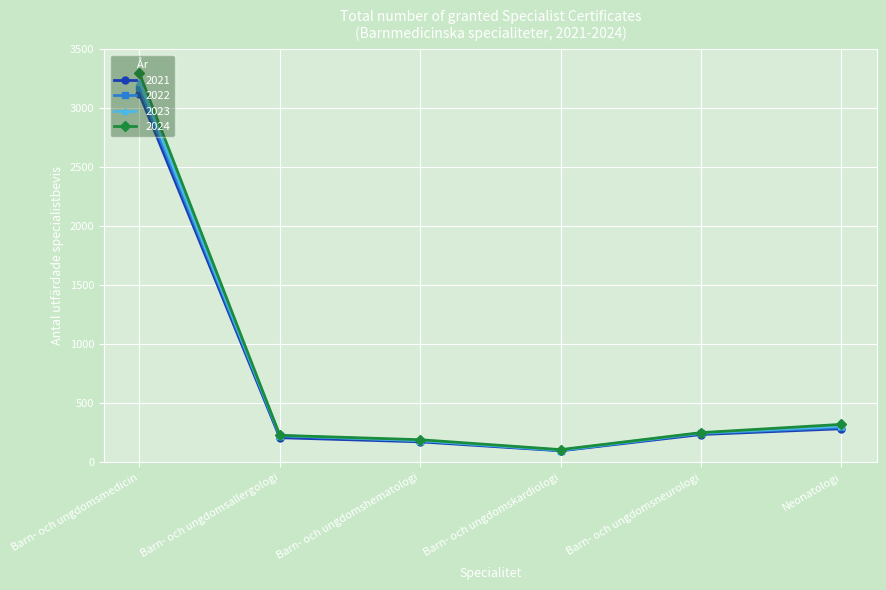

What is the total value across all series at Barn- och ungdomsmedicin?

12819